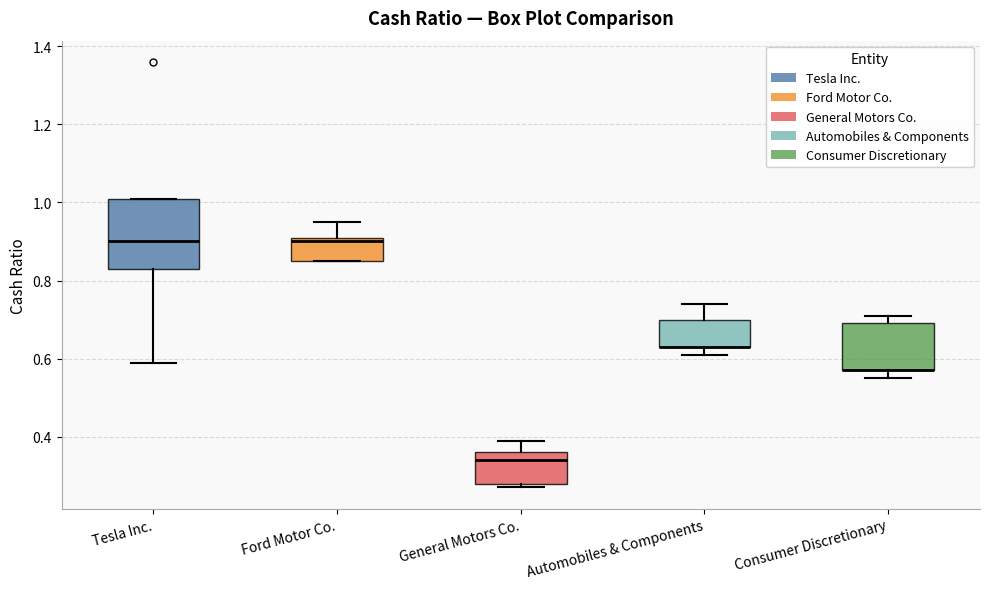

Where does the upper whisker of the box for Automobiles & Components end on the y-axis? The values are not printed on the chart, so give them approximately, as read against the axis.

0.74